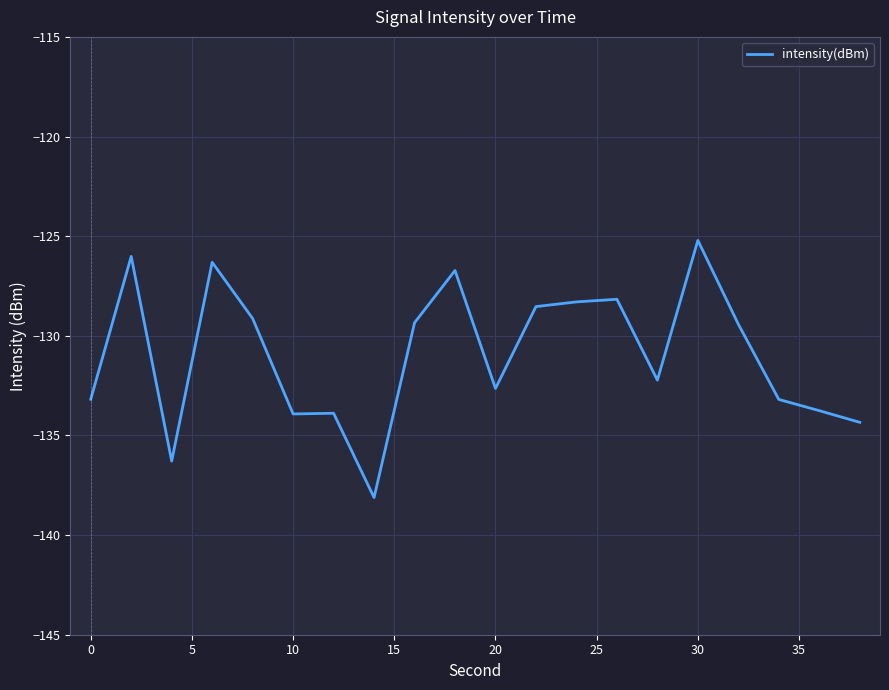

How many lines are shown in the chart?

1